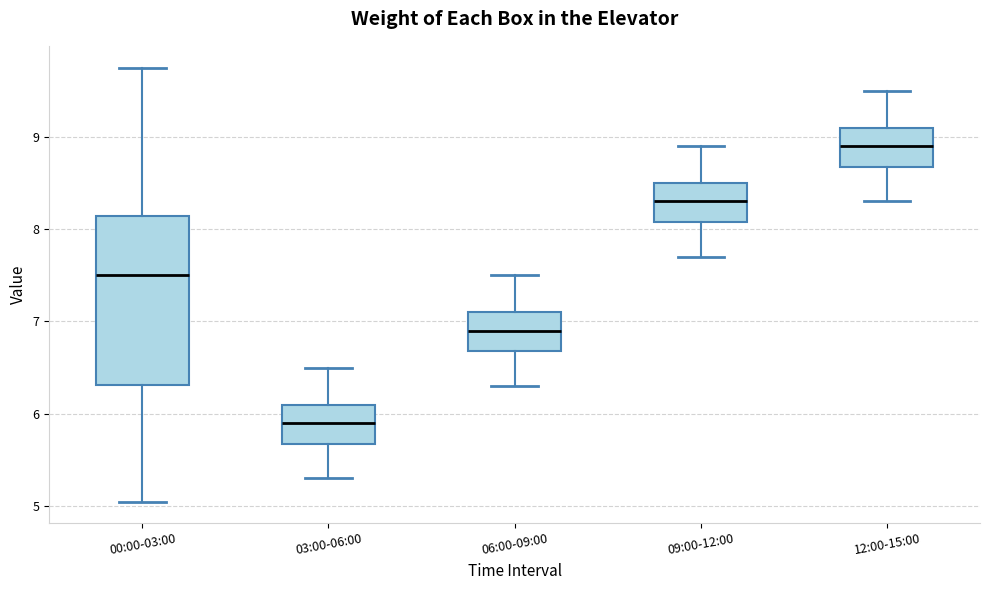

Where is the lower edge of the box for 00:00-03:00 on the y-axis? The values are not printed on the chart, so give them approximately, as read against the axis.

6.3